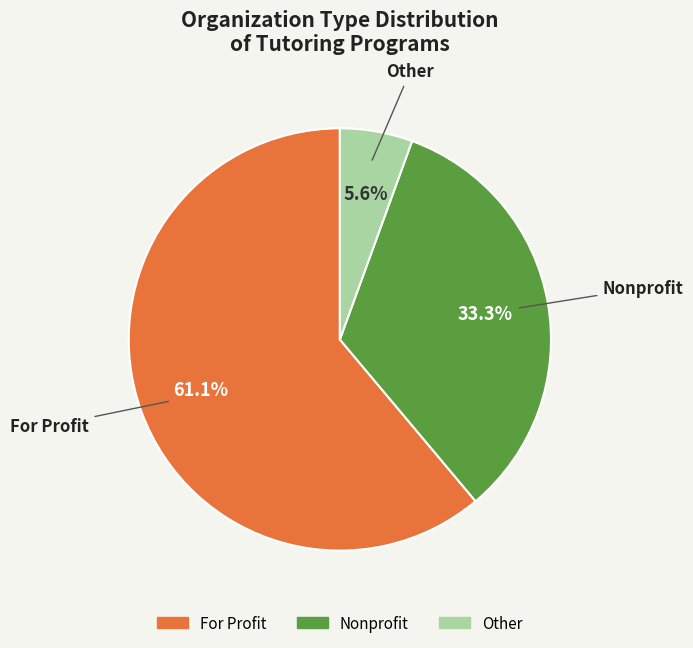

To the nearest percent, what is the average slice percentage?

33%